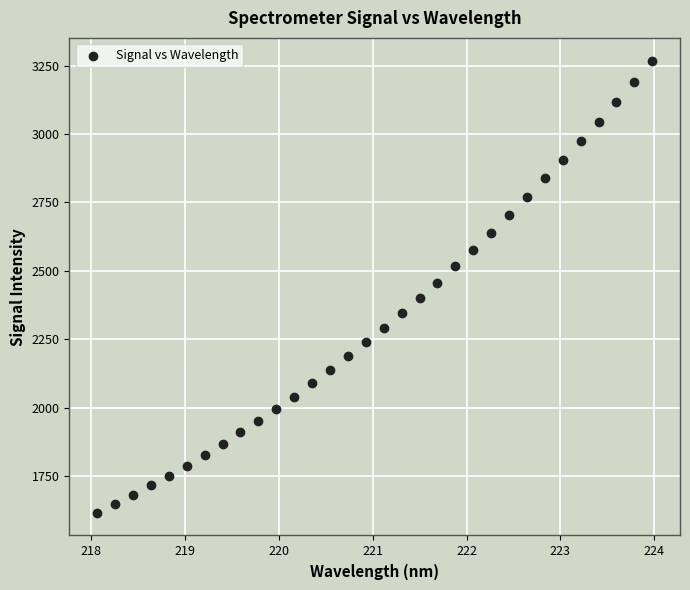

What is the range of X values (max minus min)?

5.9